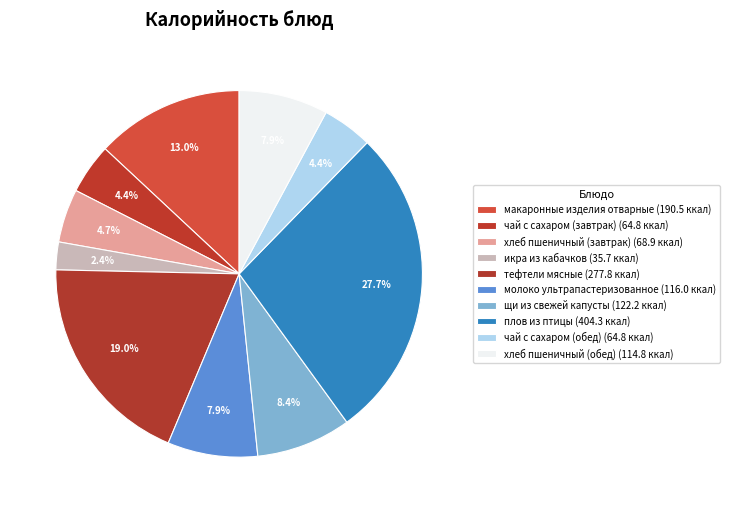

Is икра из кабачков the majority of the pie?

No